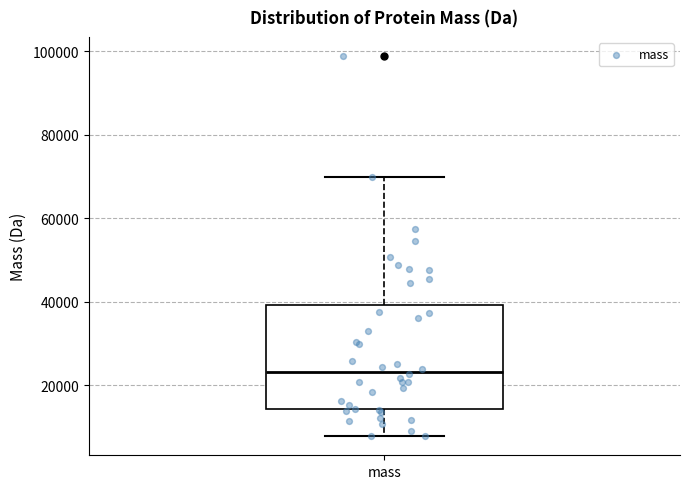

Where does the median line of the box for mass sit on the y-axis? The values are not printed on the chart, so give them approximately, as read against the axis.

24000